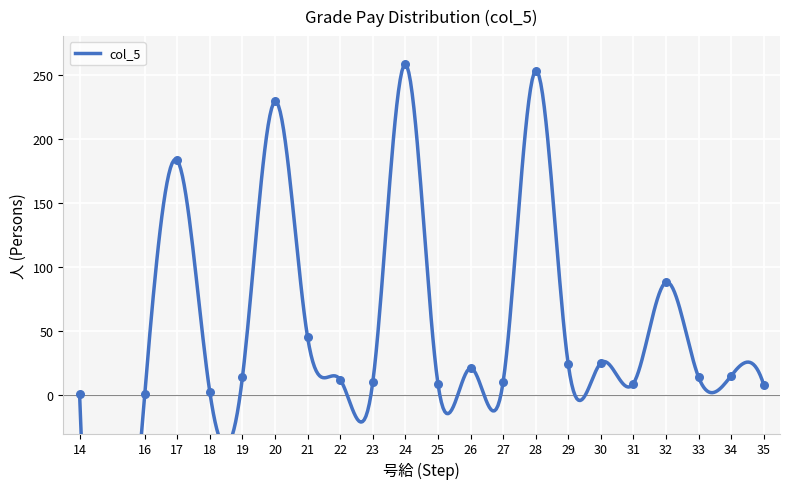

What is the change in value from 19 to 27?

-4